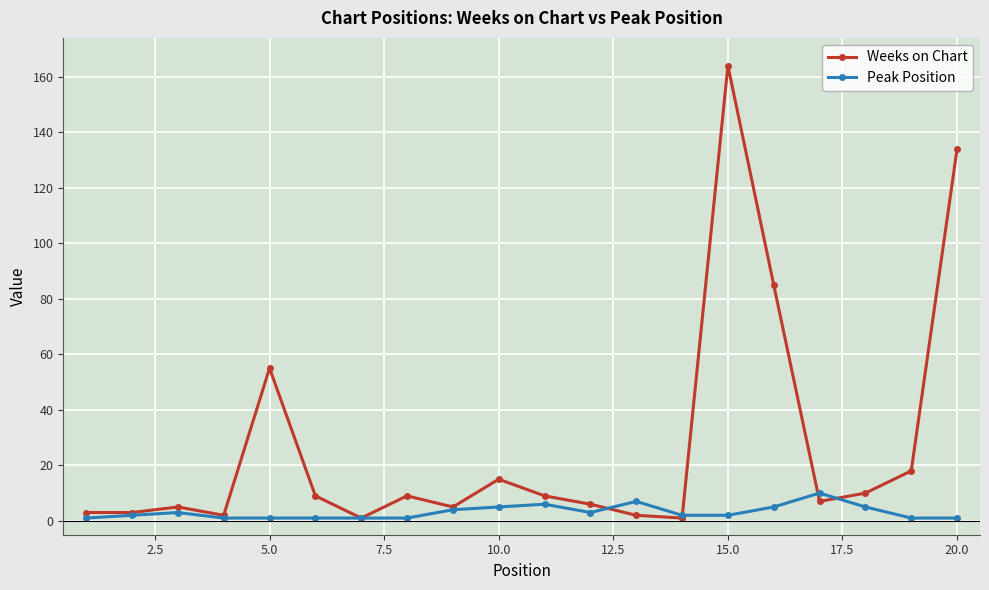

At how many categories does at least one series exceed 45?

4